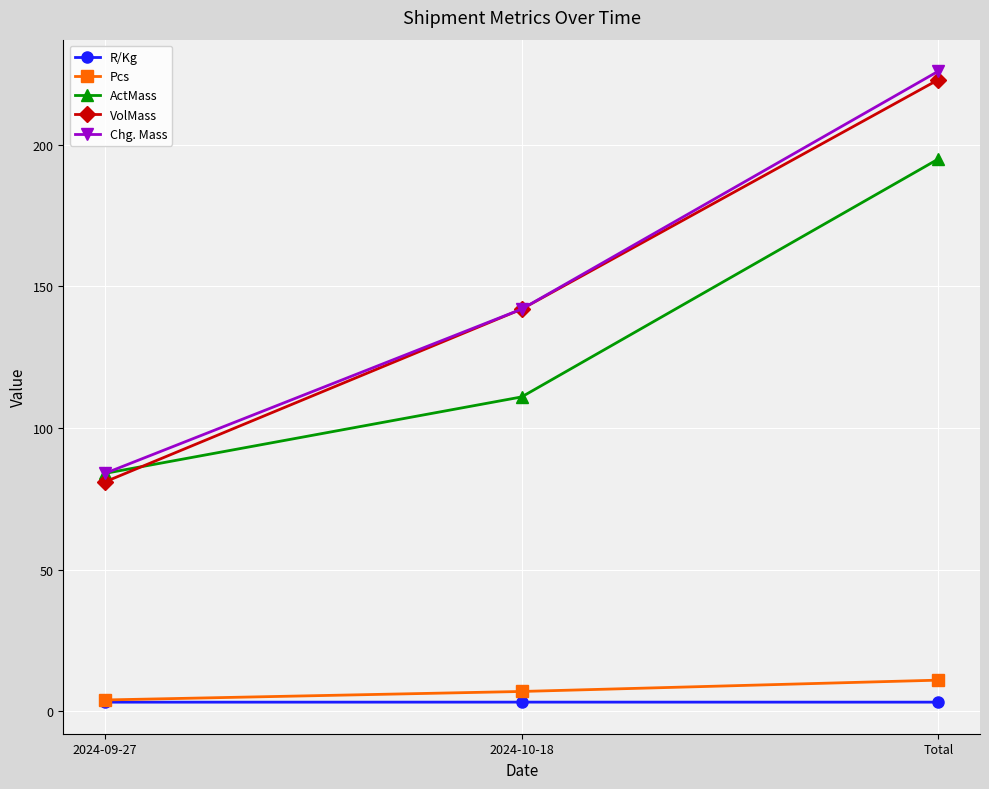

What is the maximum value for R/Kg?

3.2